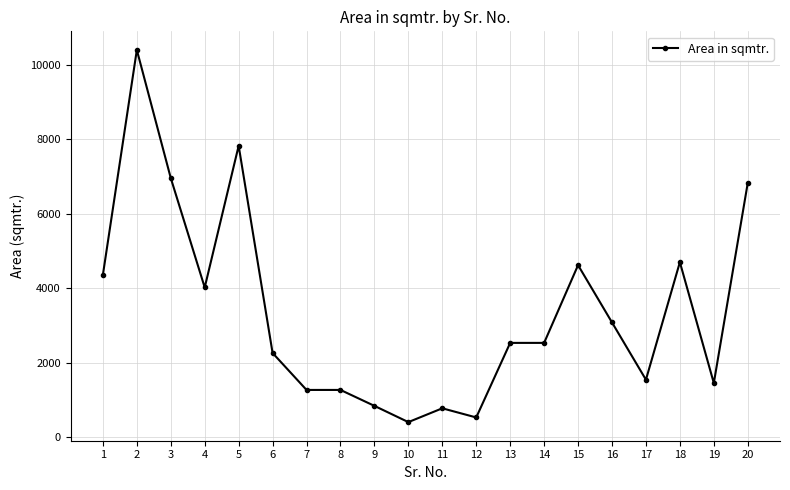

What is the sum of all values?

68178.0